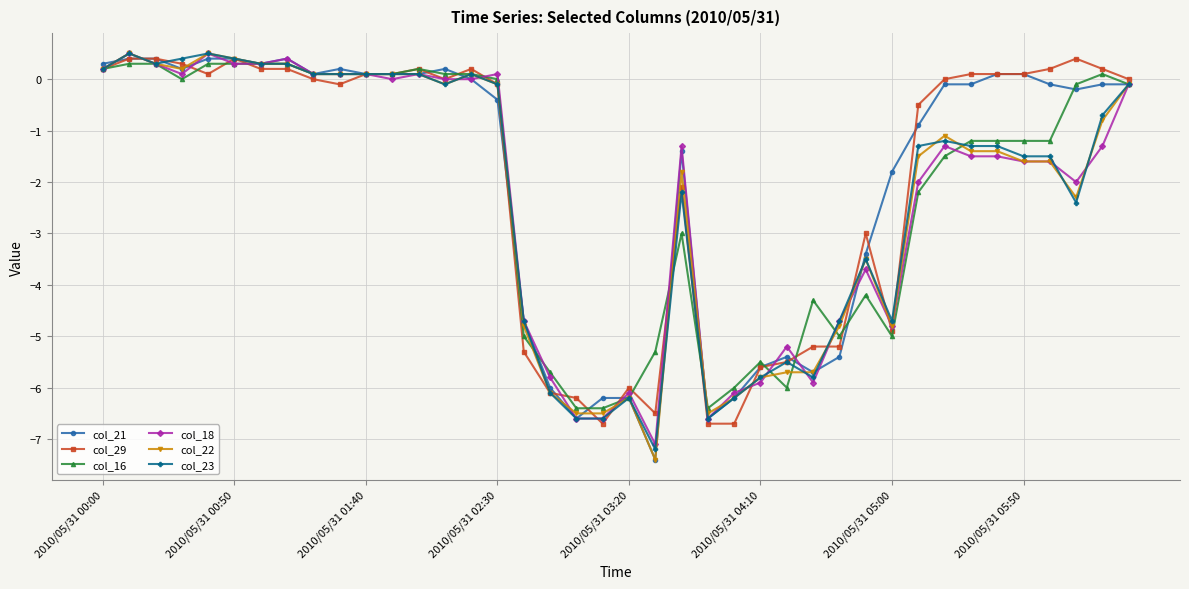

What are all the series names shown in the legend?

col_21, col_29, col_16, col_18, col_22, col_23